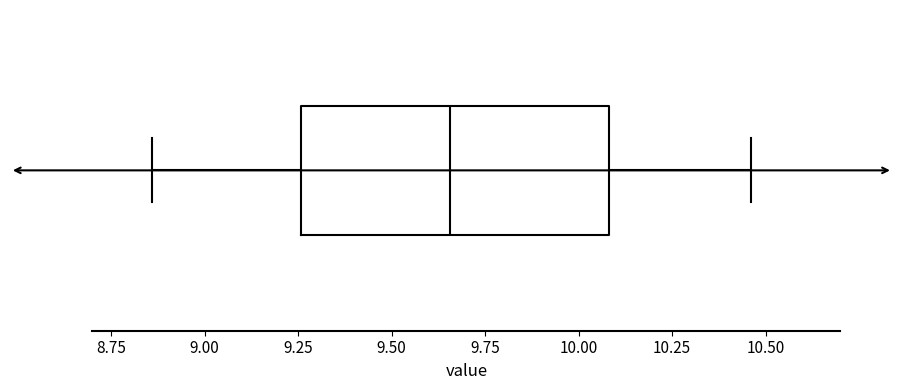

Read this box plot against the x-axis: the position of the median line, the range covered by the box, and the ends of both whiskers. The values are not printed on the chart, so give them approximately, as read against the axis.

median 9.65, box 9.25 to 10.10, whiskers 8.85 to 10.45